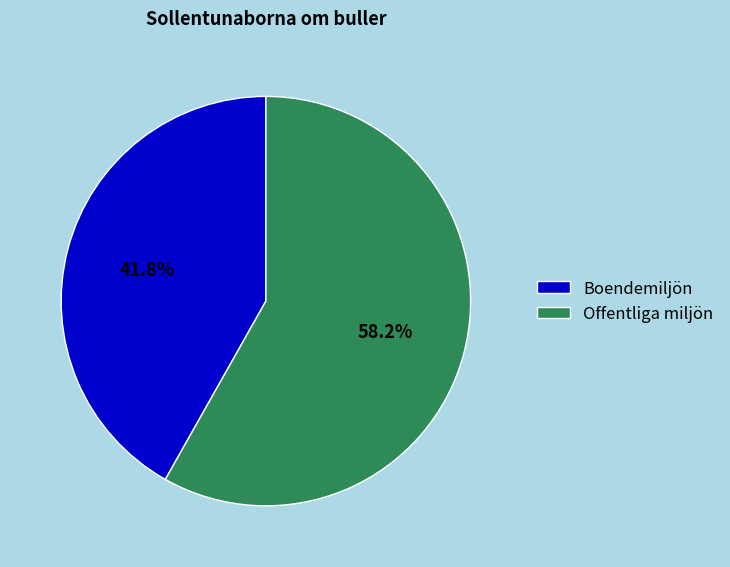

Which slice is the smallest?

Boendemiljön